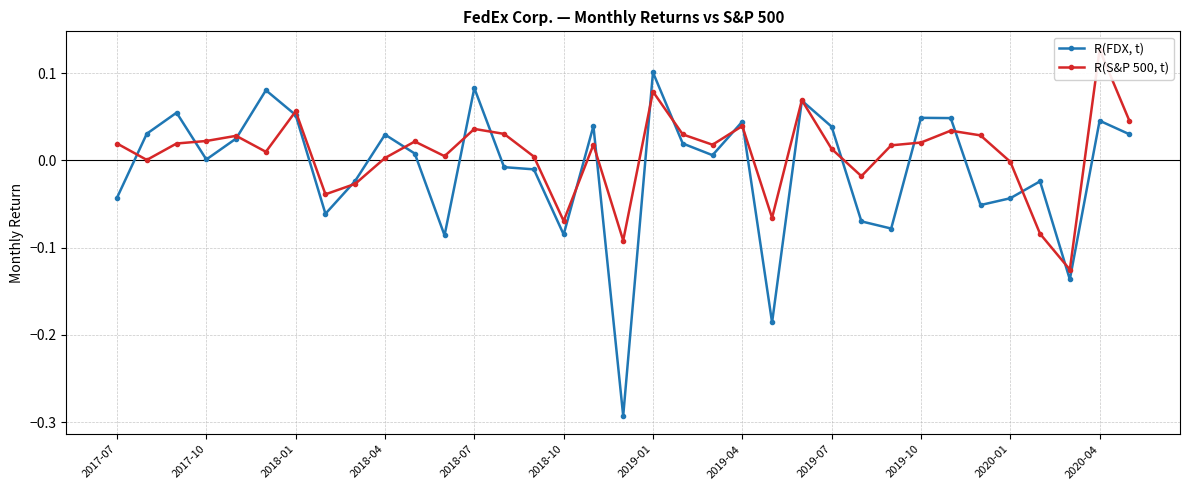

How many interior local peaks does the R(FDX, t) series have?

11